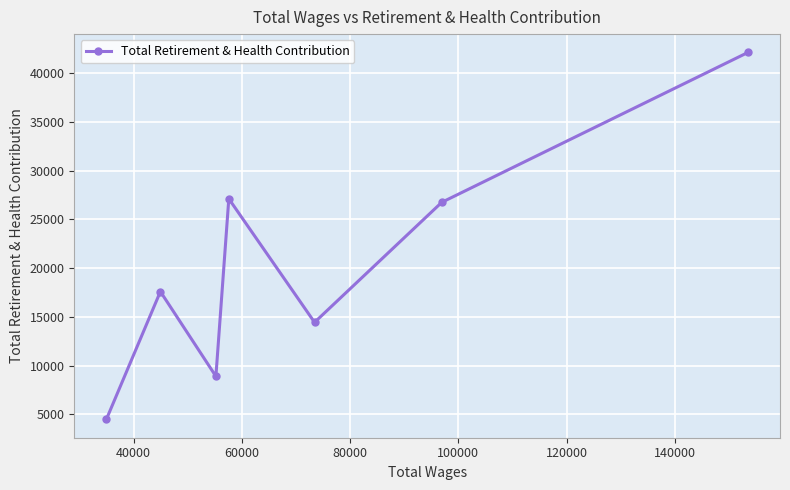

Reading left to right, what are all the values shown in this chart?

4469	17596	8890	27127	14434	26760	42152